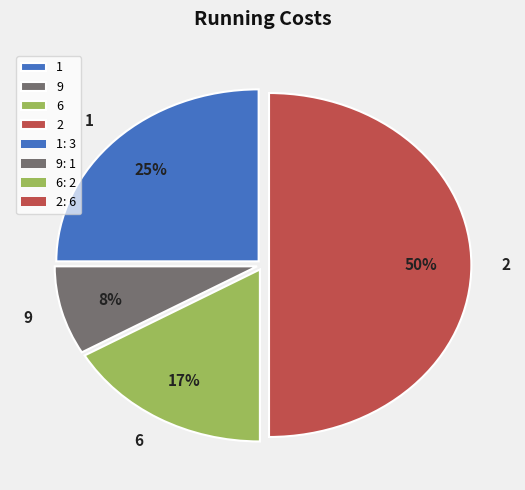

How many segments does this pie chart have?

4